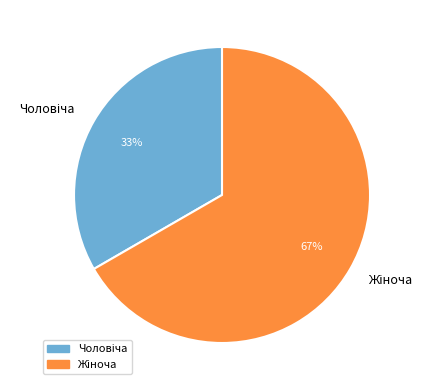

To the nearest percent, what is the average slice percentage?

50%